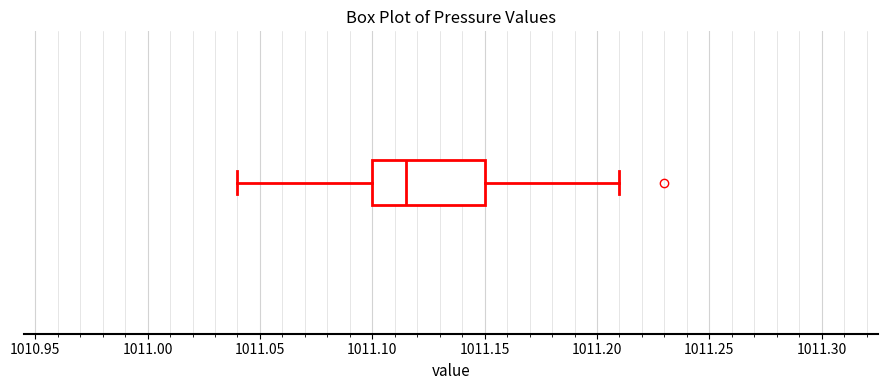

Read this box plot against the x-axis: the position of the median line, the range covered by the box, and the ends of both whiskers. The values are not printed on the chart, so give them approximately, as read against the axis.

median 1011.115, box 1011.100 to 1011.150, whiskers 1011.040 to 1011.210